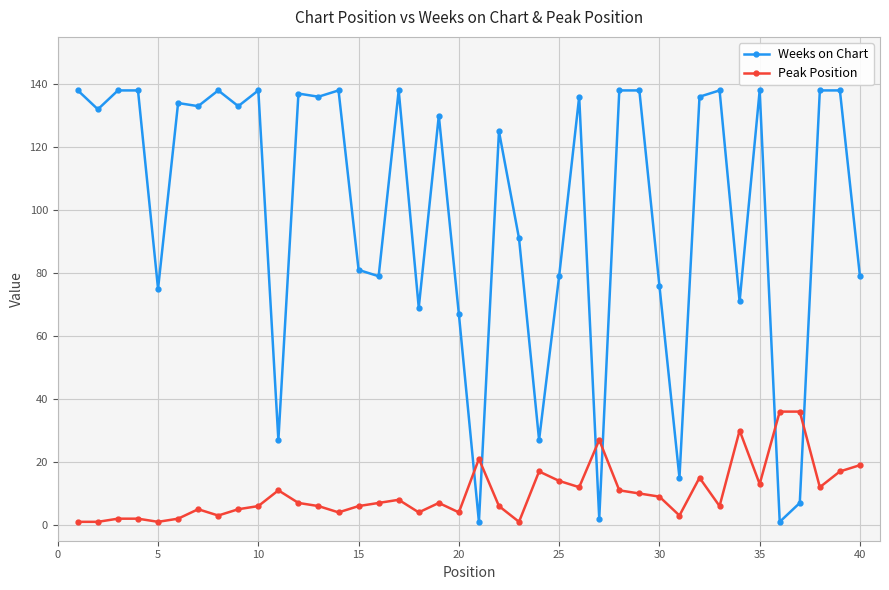

True or false: Peak Position has more than 1 points higher than both neighbors.

True